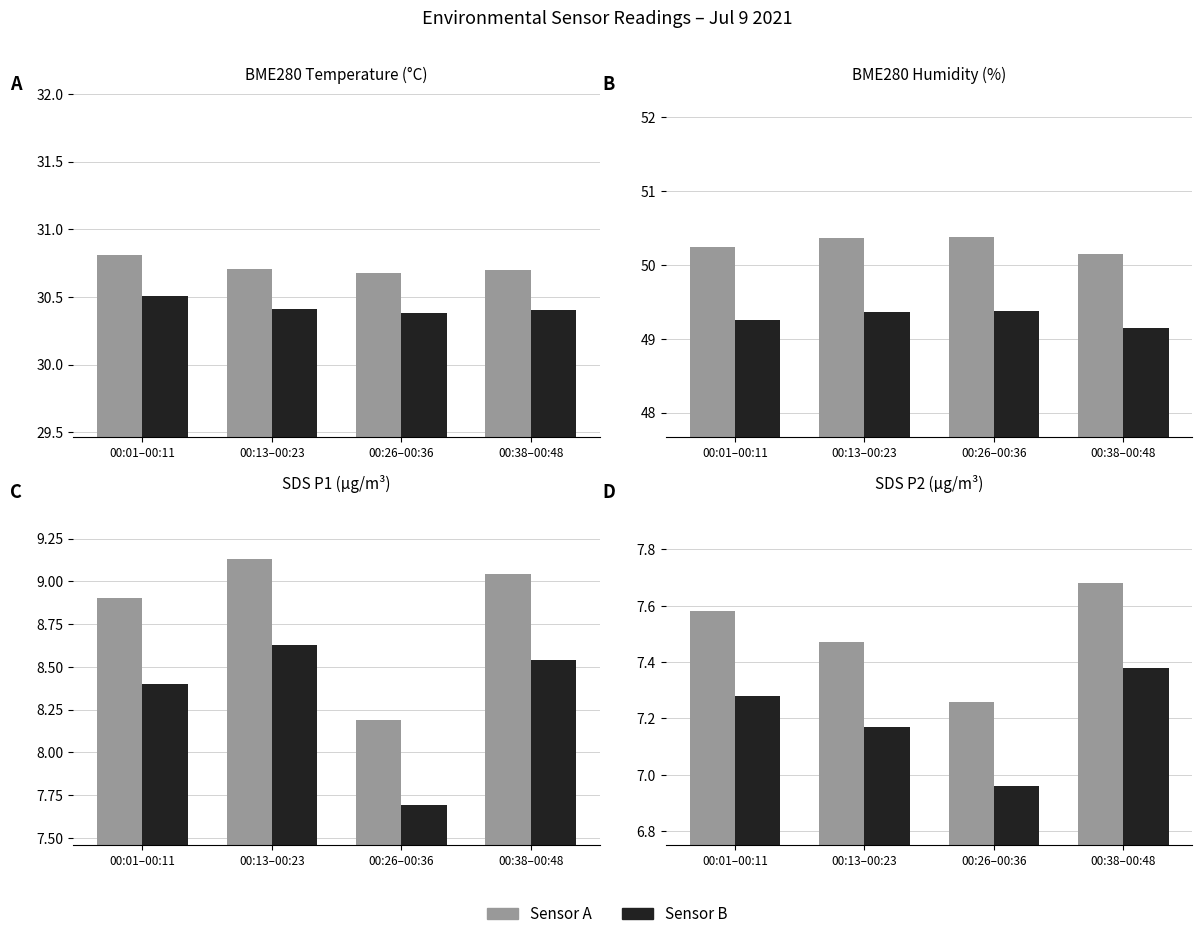

Is the value of Series 1 at 00:13–00:23 greater than the value of Series 2 at 00:26–00:36?

Yes